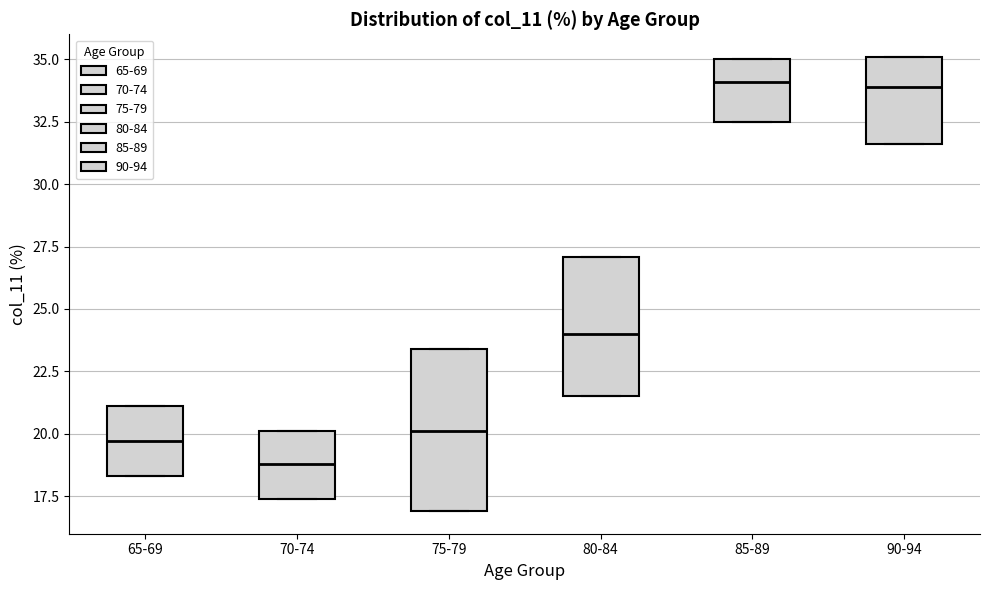

Comparing the boxes themselves (not the whiskers), which one is the tallest?

75-79